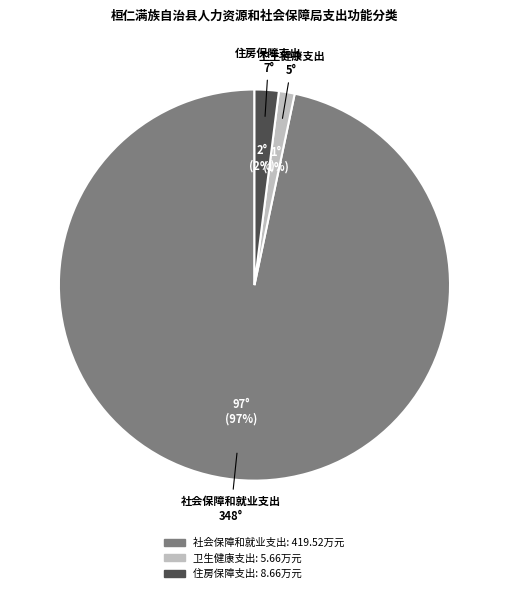

What is the largest slice in the pie chart?

社会保障和就业支出